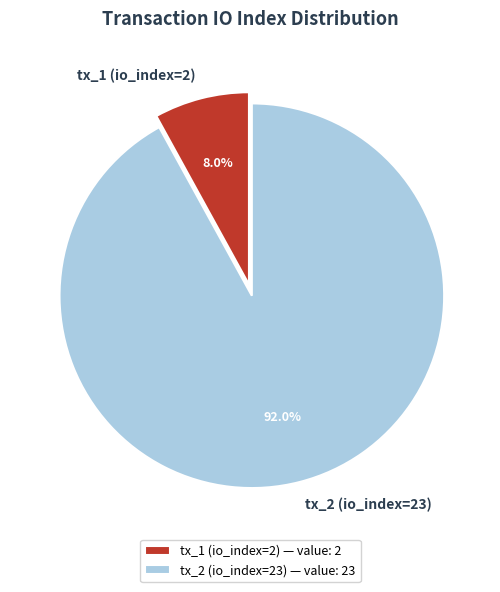

To the nearest percent, what is the difference between the largest and smallest slice percentages?

84%